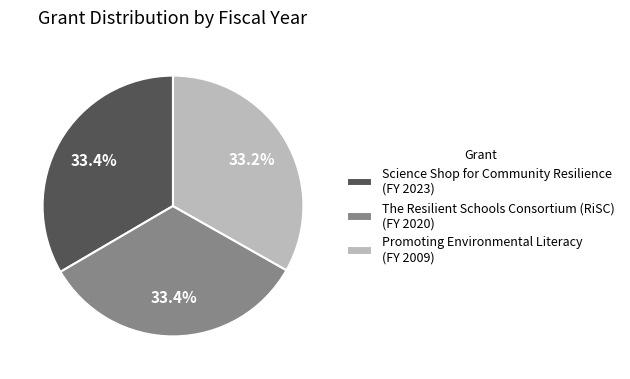

Is Science Shop for Community Resilience (FY 2023) the majority of the pie?

No